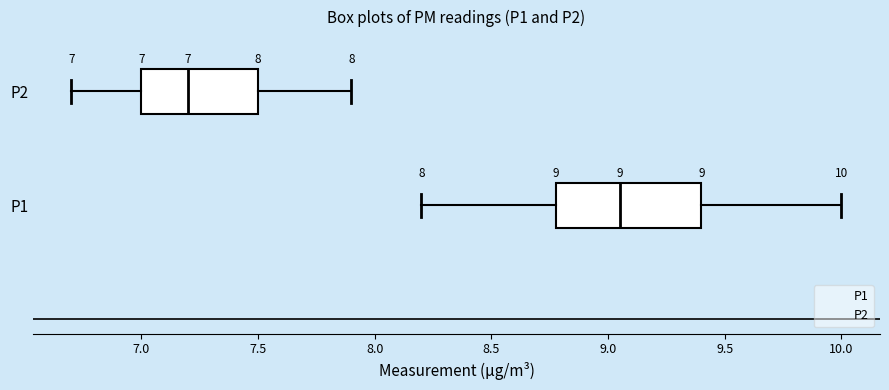

Which box's median line is the furthest to the left?

P2